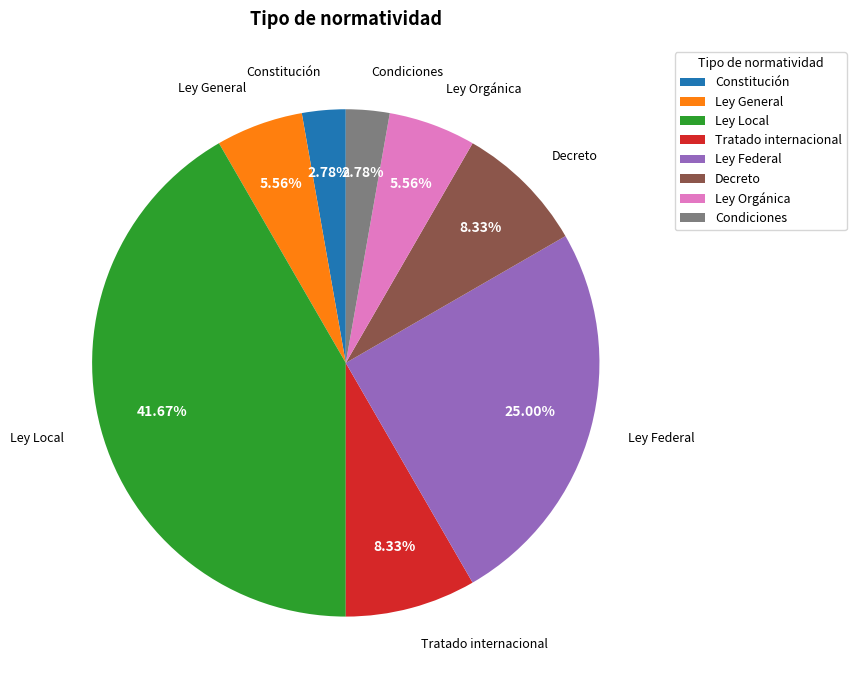

What portion of the pie excludes Constitución?

97.2%